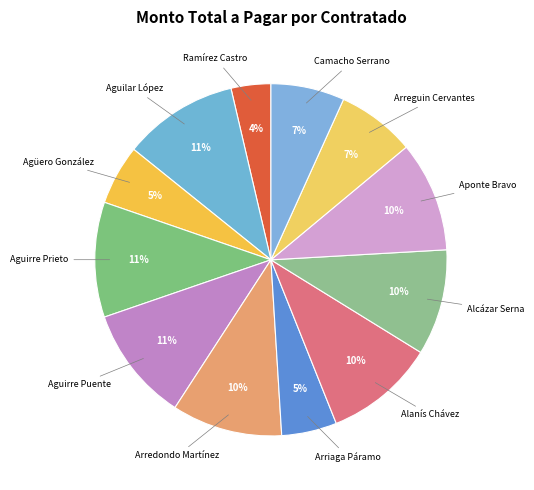

Combined, do Arreguin Cervantes and Alcázar Serna account for over 50%?

No